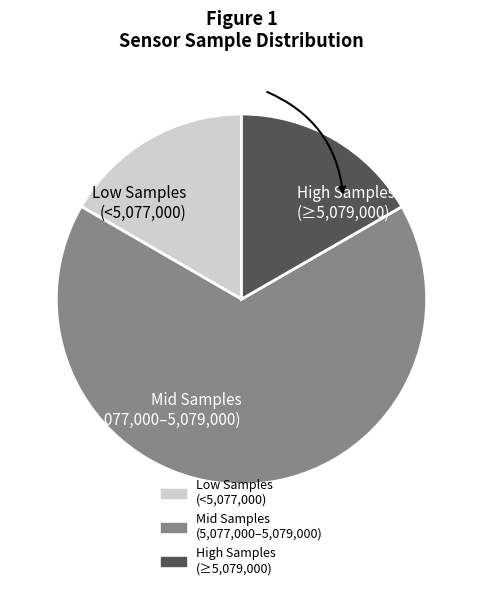

What is the largest slice in the pie chart?

Mid Samples (5,077,000–5,079,000)